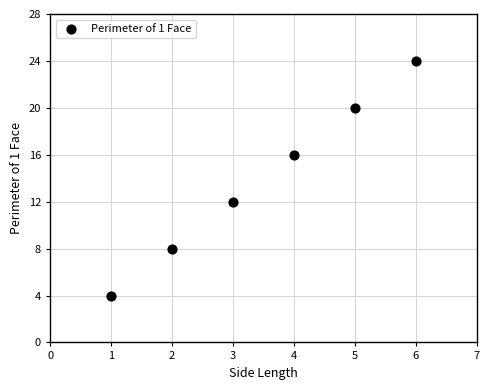

What is the range of X values (max minus min)?

5